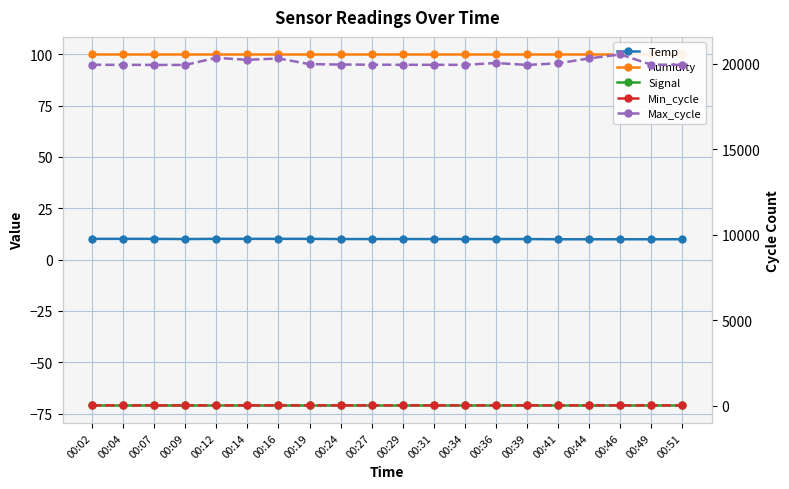

Is the value of Max_cycle at 00:36 greater than the value of Temp at 00:14?

Yes